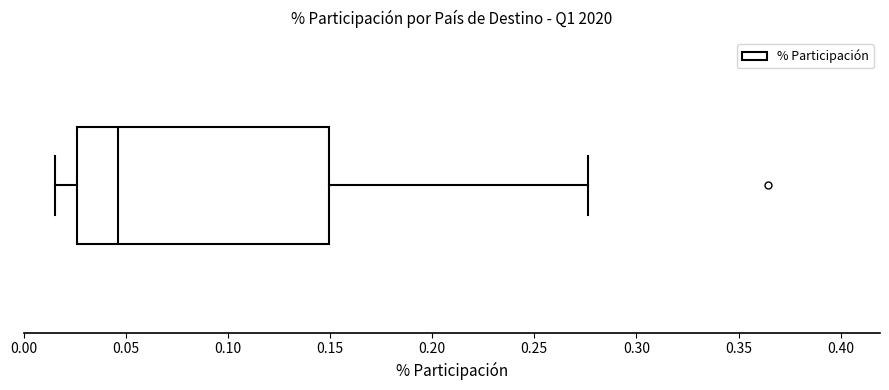

Transcribe this box plot: give where the median line is, the range the box spans, and where the two whiskers end, as read against the x-axis. The values are not printed on the chart, so give them approximately, as read against the axis.

median 0.045, box 0.025 to 0.150, whiskers 0.015 to 0.275